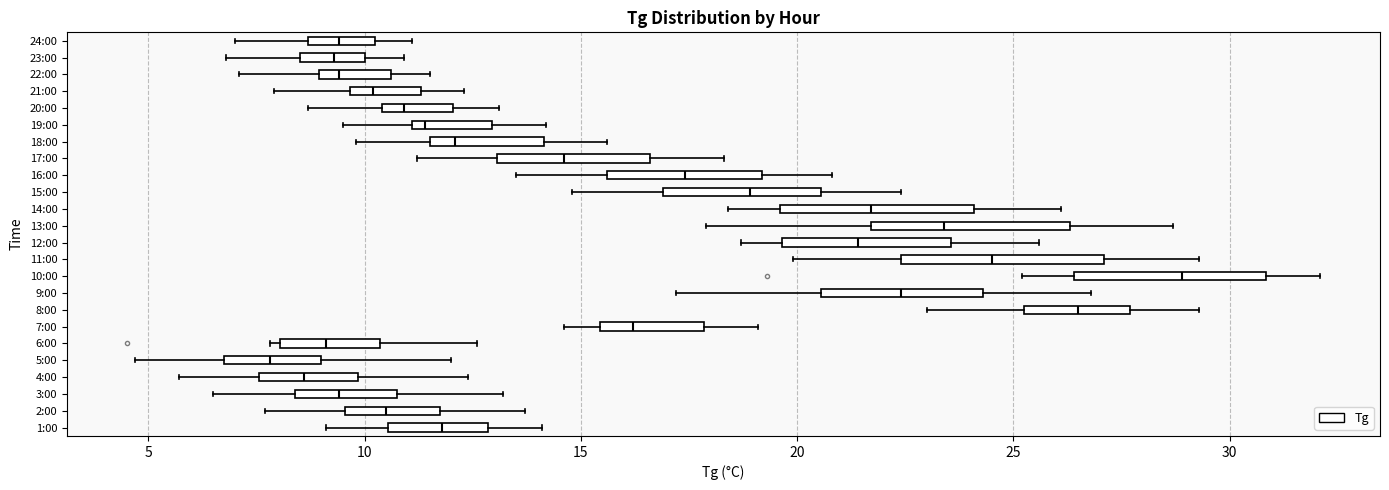

Which box has the furthest to the left median line?

5:00